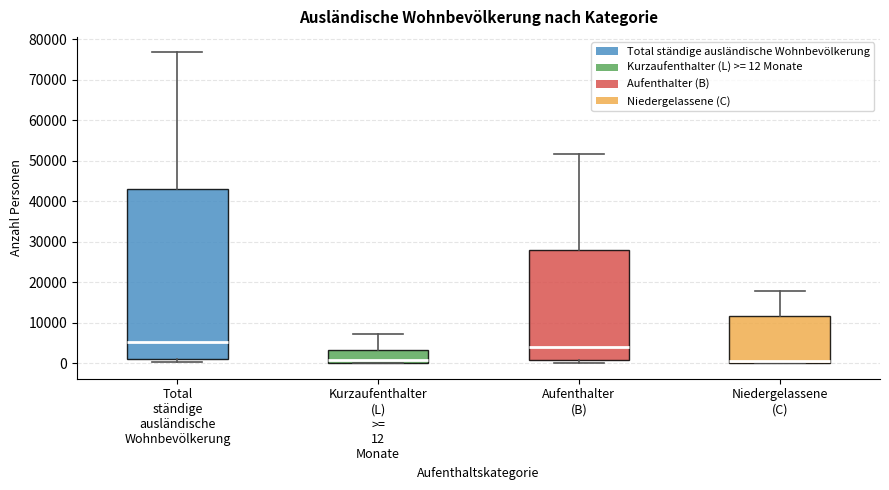

Where is the upper edge of the box for Kurzaufenthalter (L) >= 12 Monate on the y-axis? The values are not printed on the chart, so give them approximately, as read against the axis.

3000